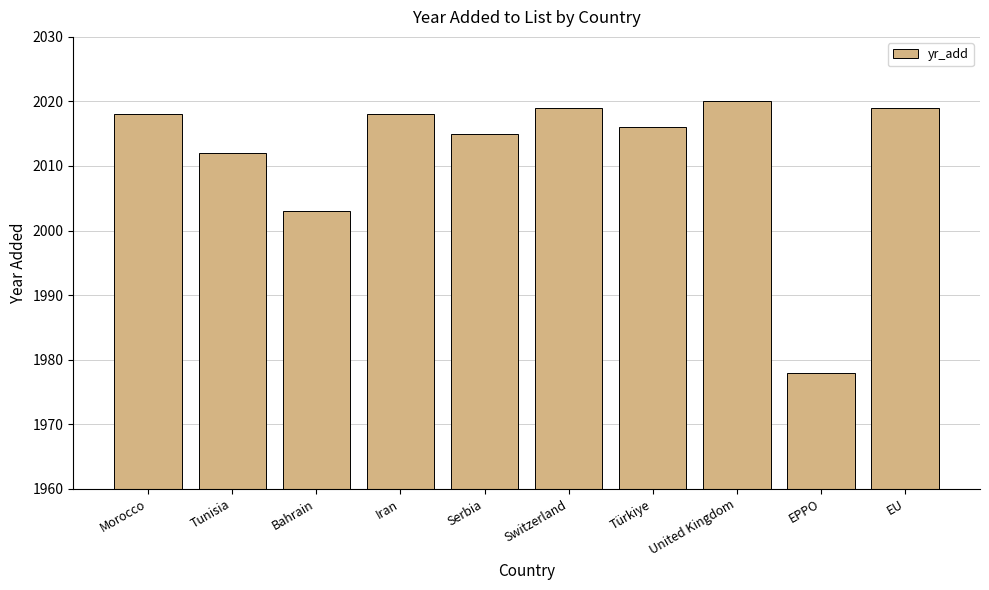

What is the label of the 7th bar from the right?

Iran